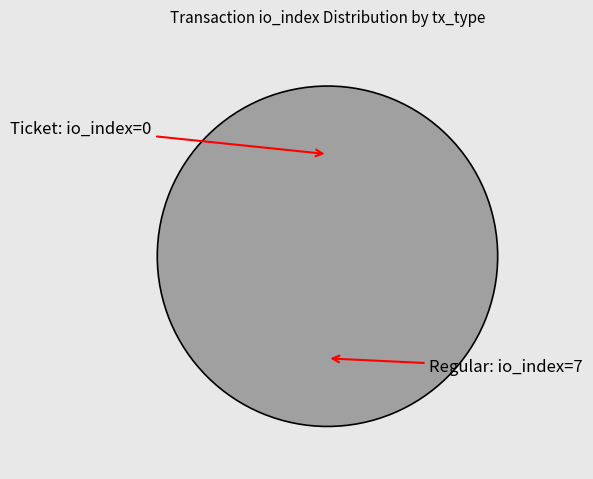

True or false: Regular (io_index=7) accounts for 100% of the total.

True